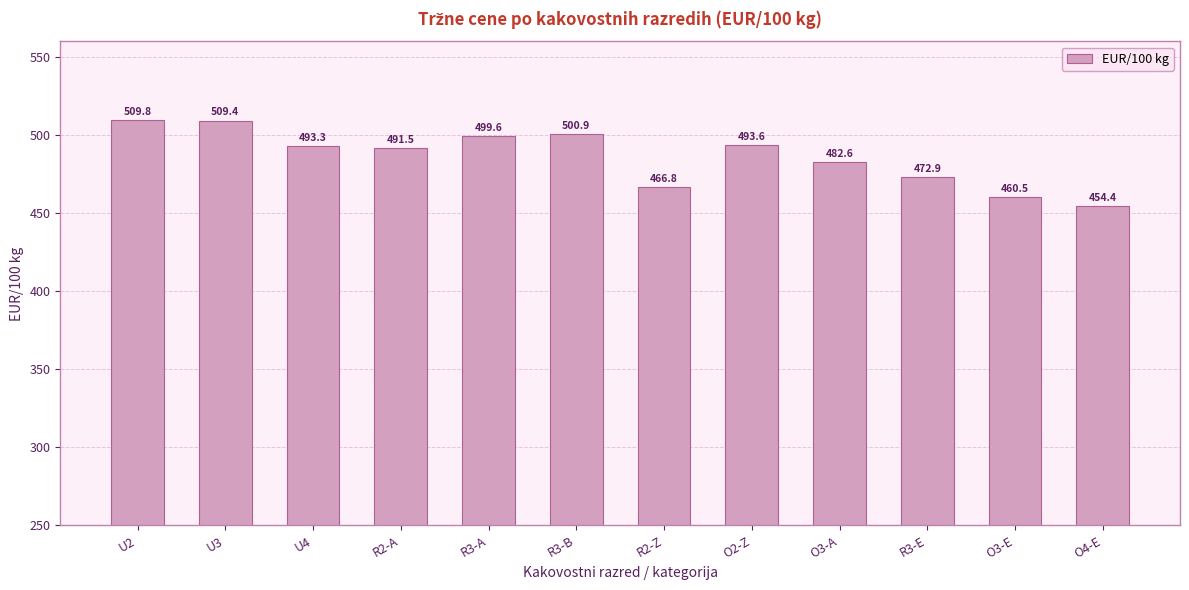

Is it true that the value at R3-A is 219.7?

False